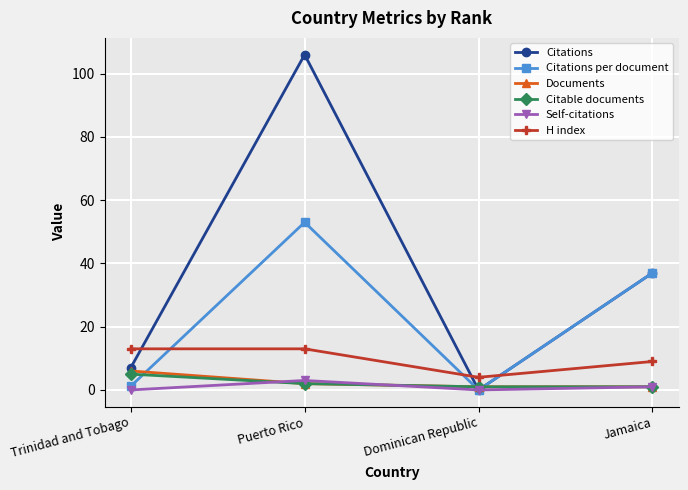

Does the chart have visible grid lines?

Yes